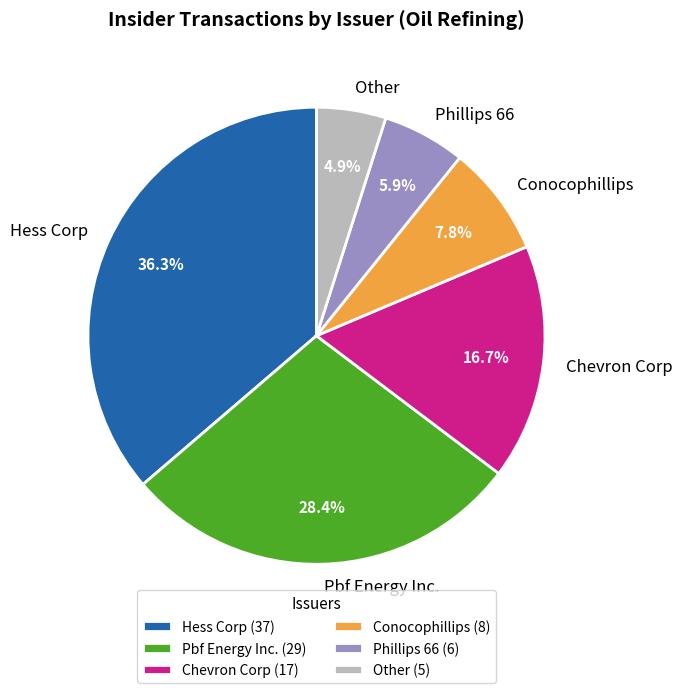

How many segments does this pie chart have?

6